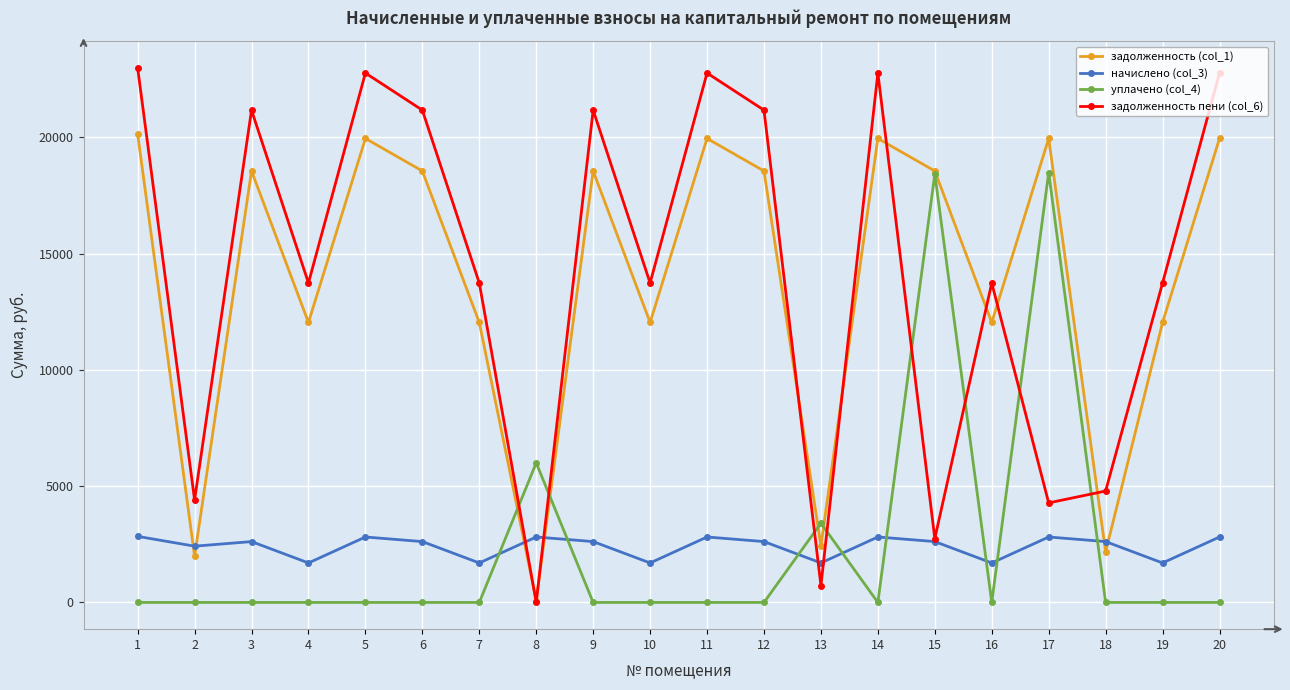

Between which two adjacent categories do уплачено (col_4) and задолженность пени (col_6) first intersect?

7 and 8